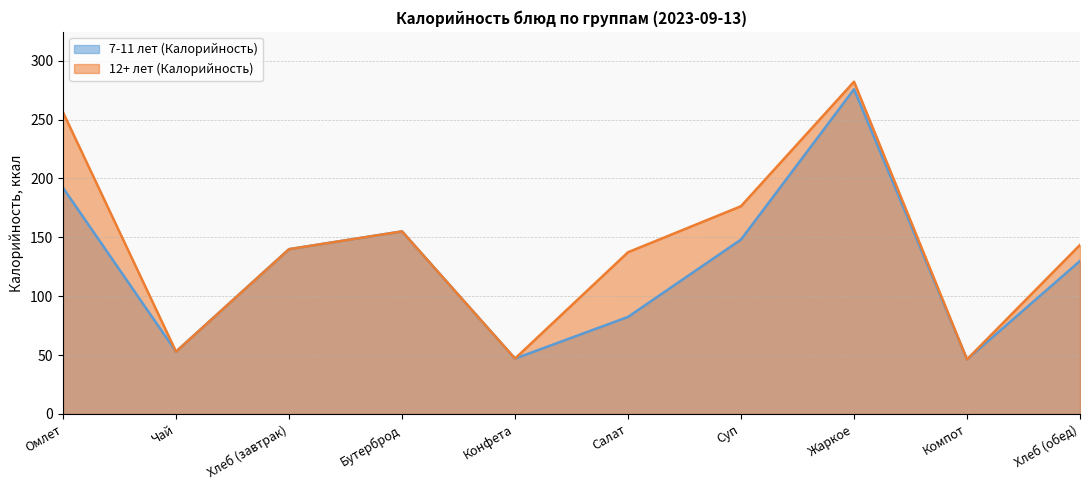

At how many categories does at least one series exceed 247?

2